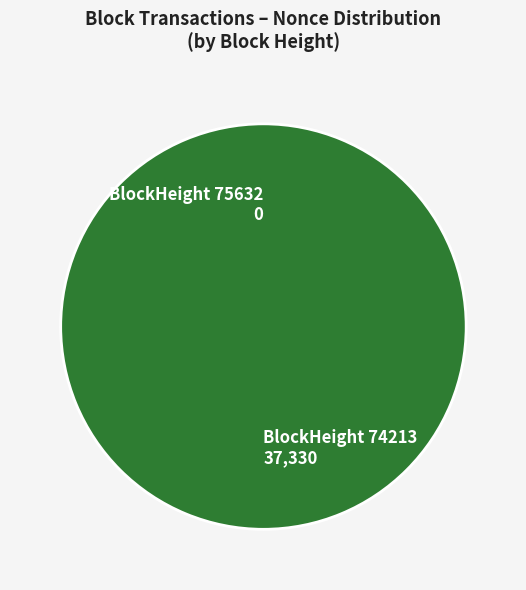

Which category has the smallest portion of the pie?

75632